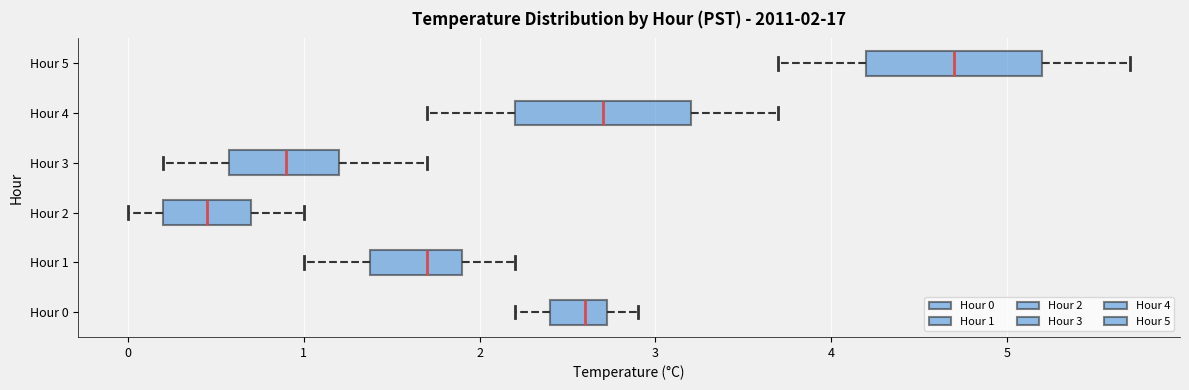

Which box's median line is the furthest to the right?

Hour 5